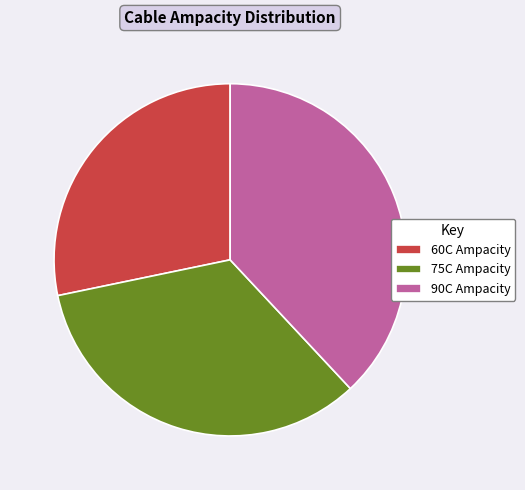

Is there any slice that represents more than half of the pie?

No